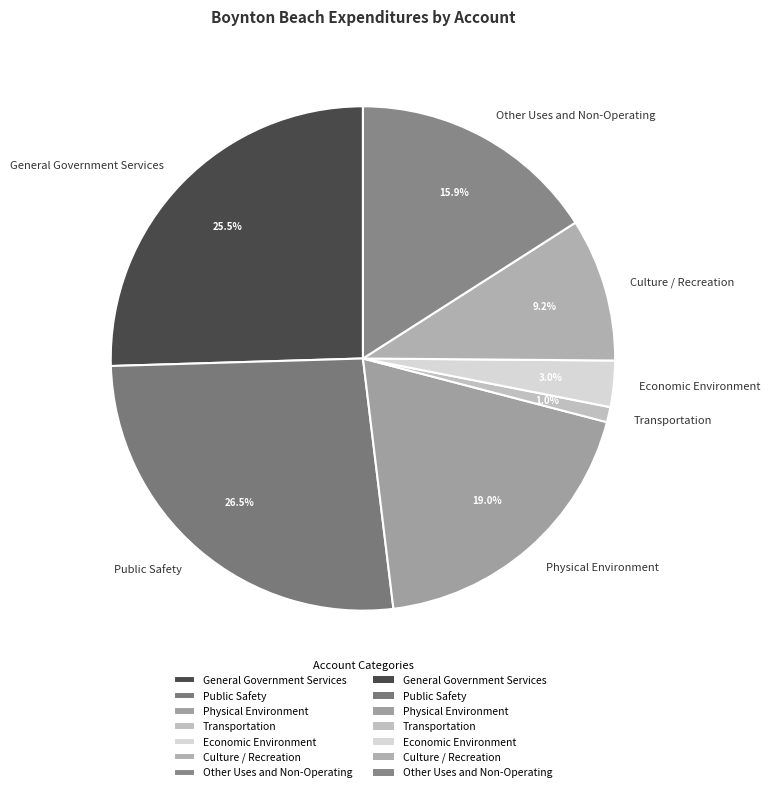

Between Physical Environment and Economic Environment, which is larger?

Physical Environment